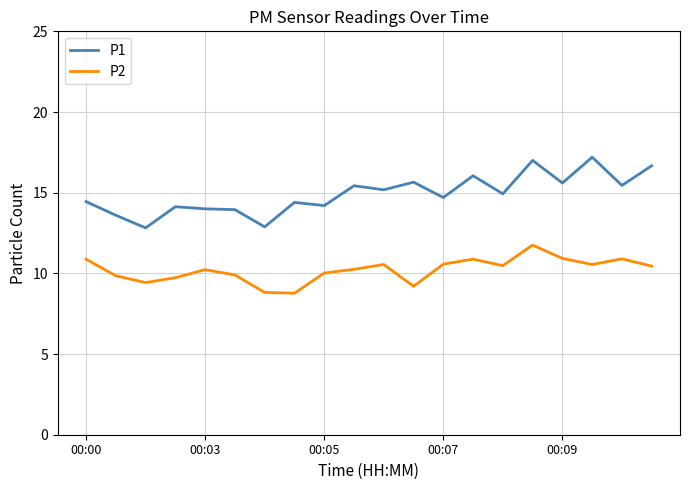

Rank the series by their maximum value, from lowest to highest.

P2, P1